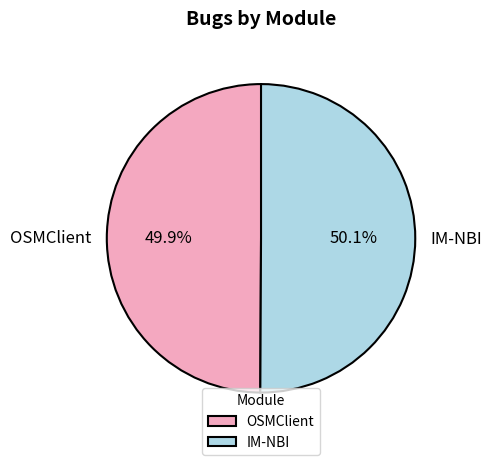

What is the ratio of the value at OSMClient to the value at IM-NBI?

1.0